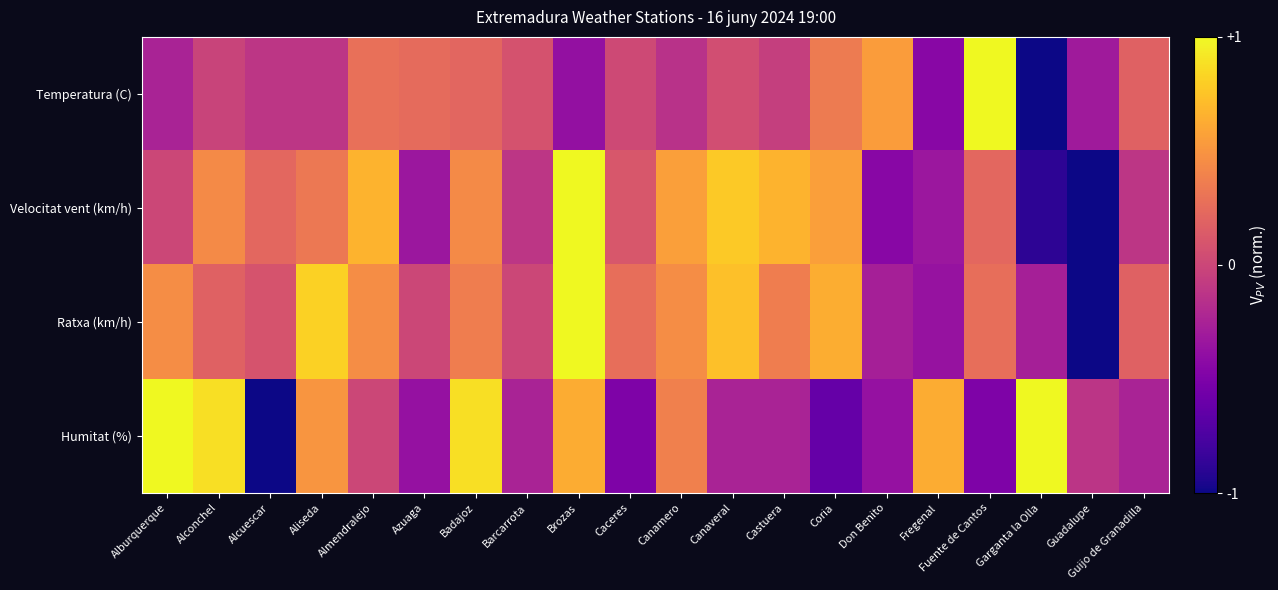

What is the spread (max minus min) of values at Canamero?

0.7